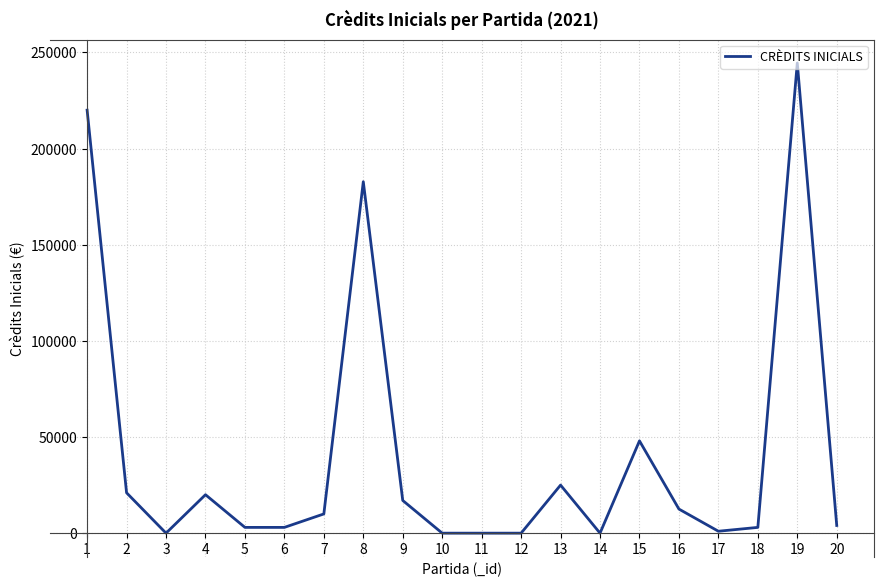

What is the difference between the maximum and minimum values?

244525